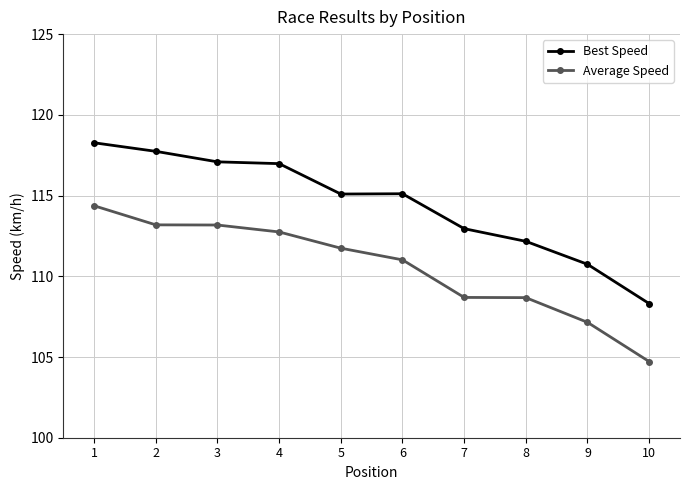

Reading left to right, list all the values displayed in this chart.

Best Speed: 118.3	117.7	117.1	117.0	115.1	115.1	113.0	112.2	110.7	108.3
Average Speed: 114.4	113.2	113.2	112.7	111.7	111.0	108.7	108.7	107.1	104.7